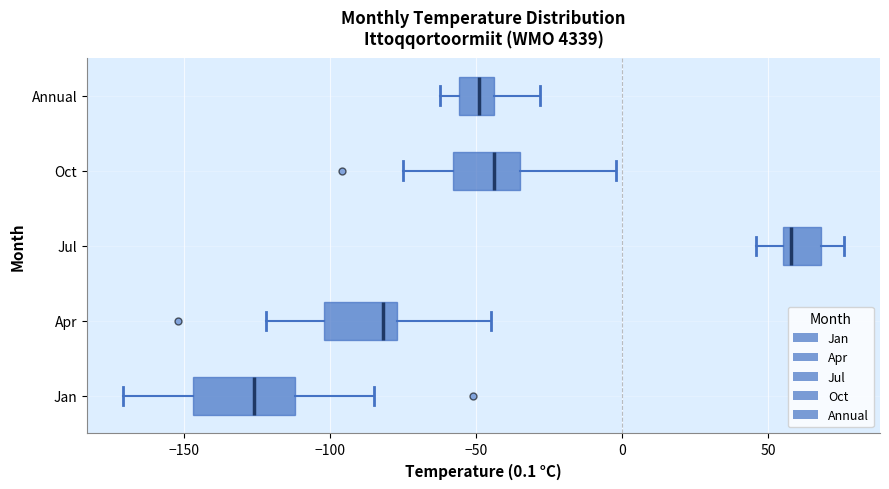

Reading bottom to top, read every box against the x-axis: the position of its median line, the range the box covers, and the ends of its whiskers. The values are not printed on the chart, so give them approximately, as read against the axis.

Jan: median -125, box -145 to -110, whiskers -170 to -85
Apr: median -80, box -100 to -75, whiskers -120 to -45
Jul: median 60, box 55 to 70, whiskers 45 to 75
Oct: median -45, box -60 to -35, whiskers -75 to 0
Annual: median -50, box -55 to -45, whiskers -60 to -30